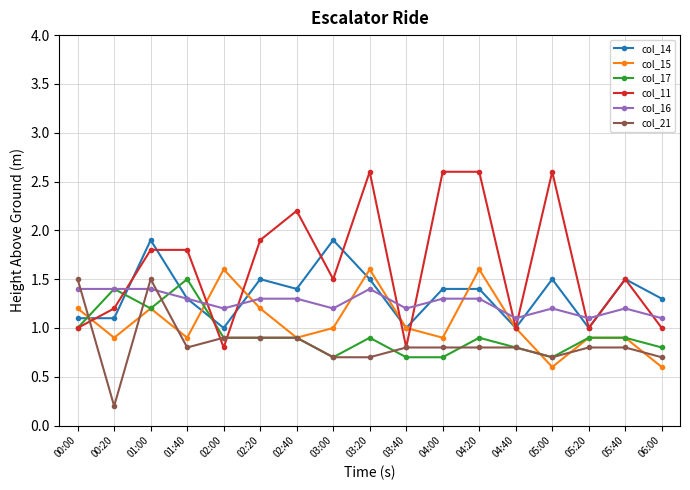

True or false: col_17 and col_11 cross at least once.

True